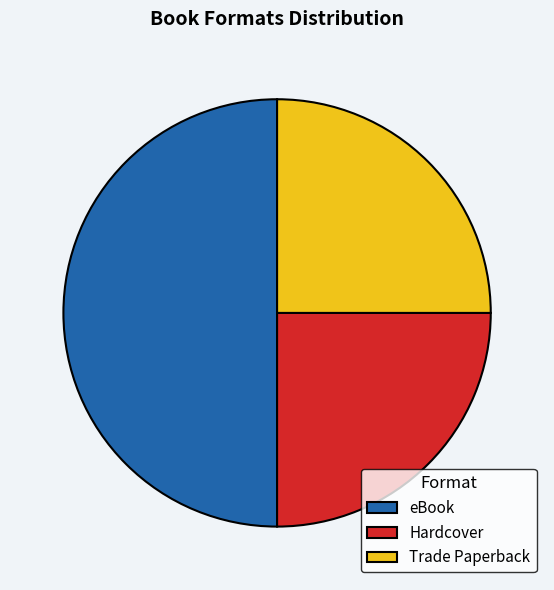

How many segments does this pie chart have?

3